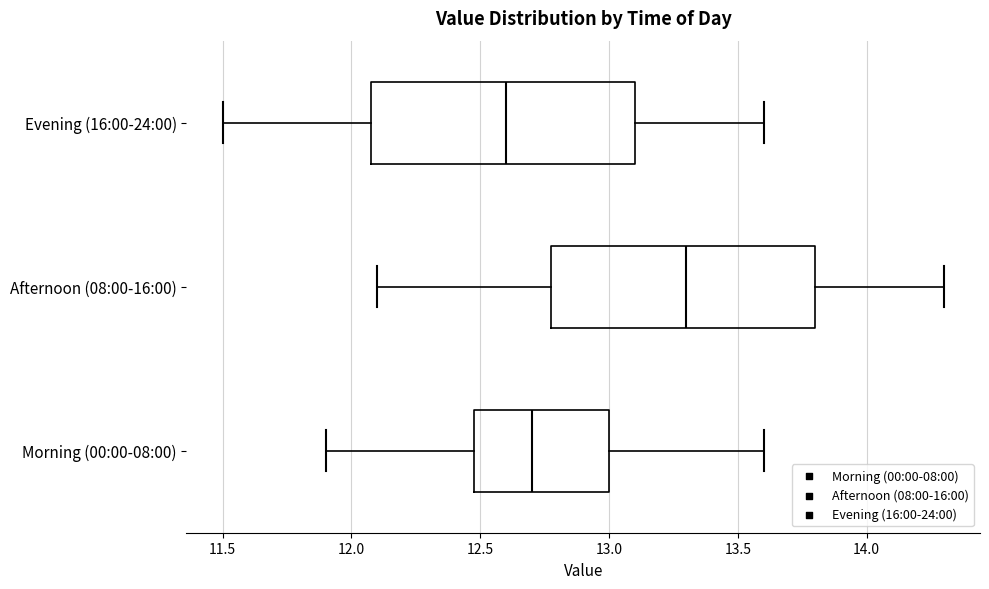

Which box's median line is the furthest to the left?

Evening (16:00-24:00)